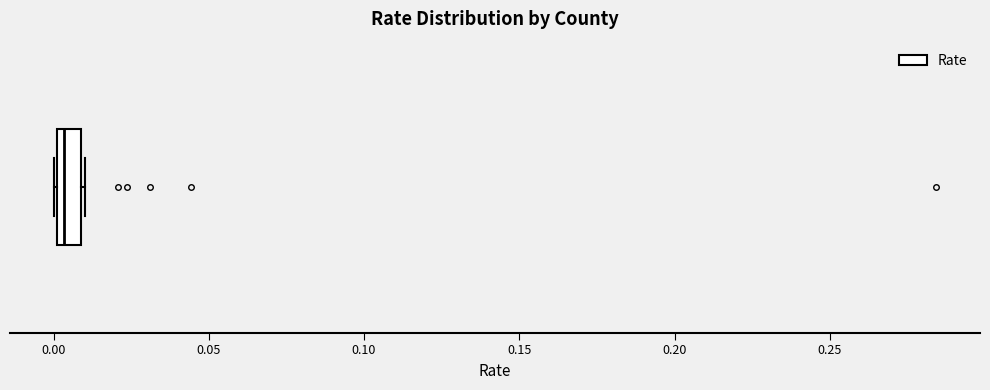

Read this box plot against the x-axis: the position of the median line, the range covered by the box, and the ends of both whiskers. The values are not printed on the chart, so give them approximately, as read against the axis.

median 0.005, box 0.000 to 0.010, whiskers 0.000 to 0.010